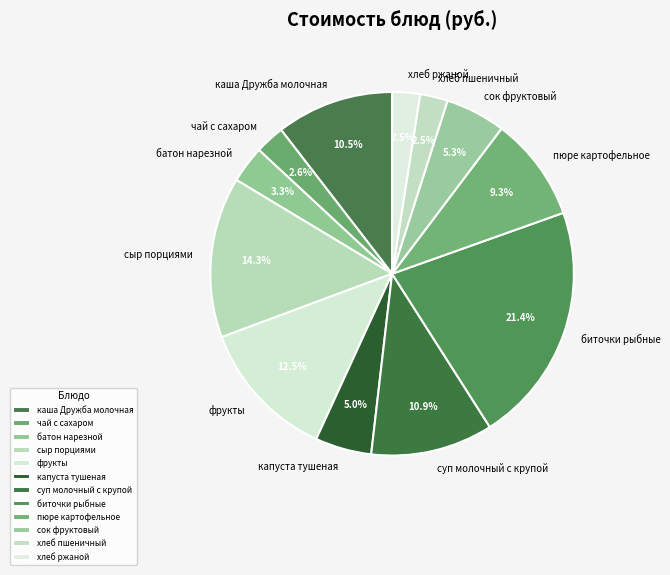

Is there a majority slice in this chart?

No